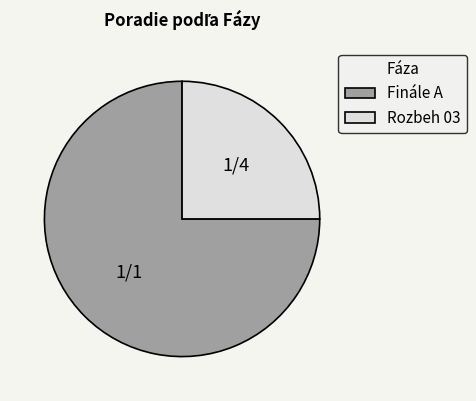

Do Finále A and Rozbeh 03 together represent more than half of the pie?

Yes